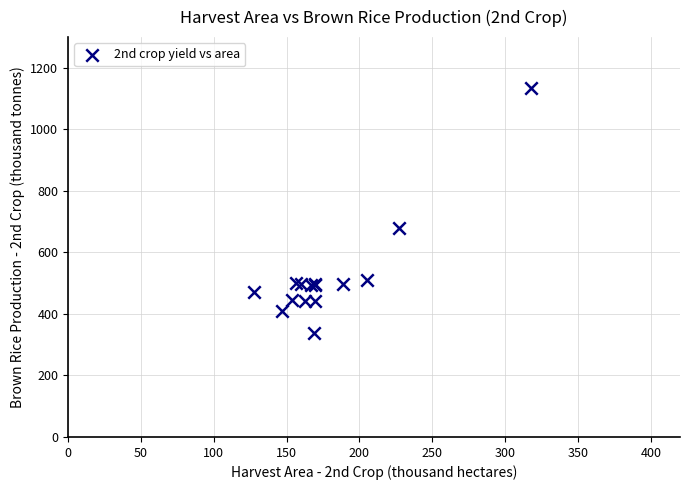

What Y value in the scatter plot is closest to 734?

678.0